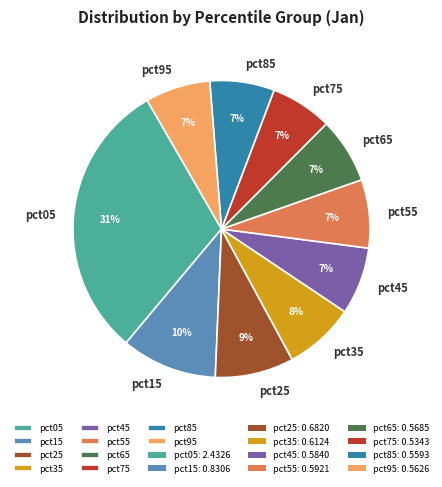

True or false: pct55 accounts for 15% of the total.

False